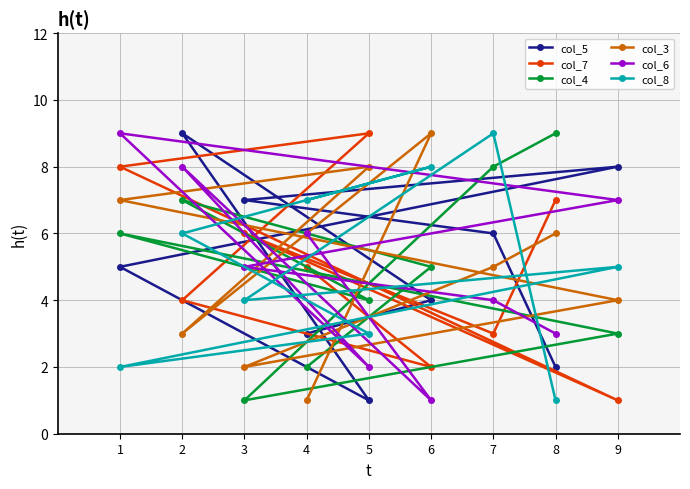

Which has a higher value, 1 or 4?

1